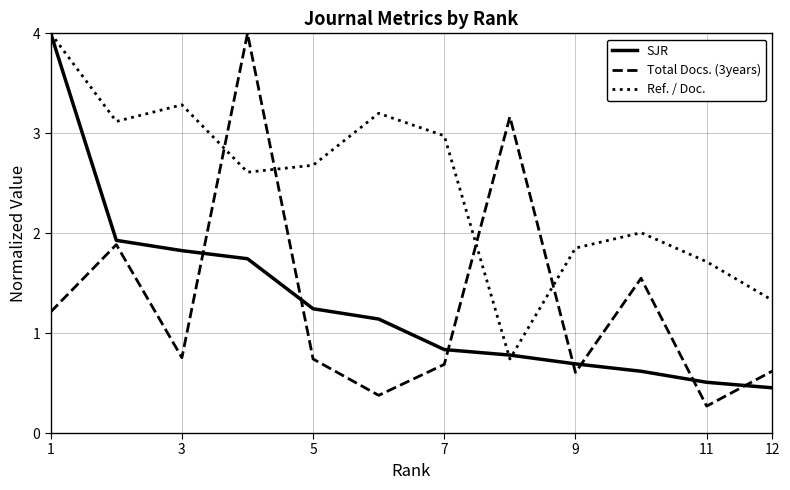

What is the difference between the maximum and second lowest values in the Ref. / Doc. series?

2.7